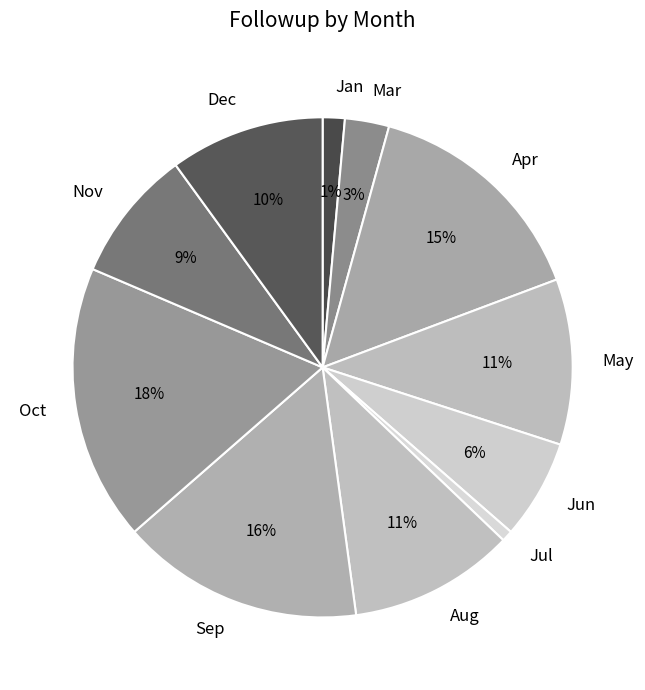

Do Jun and Apr together represent more than half of the pie?

No